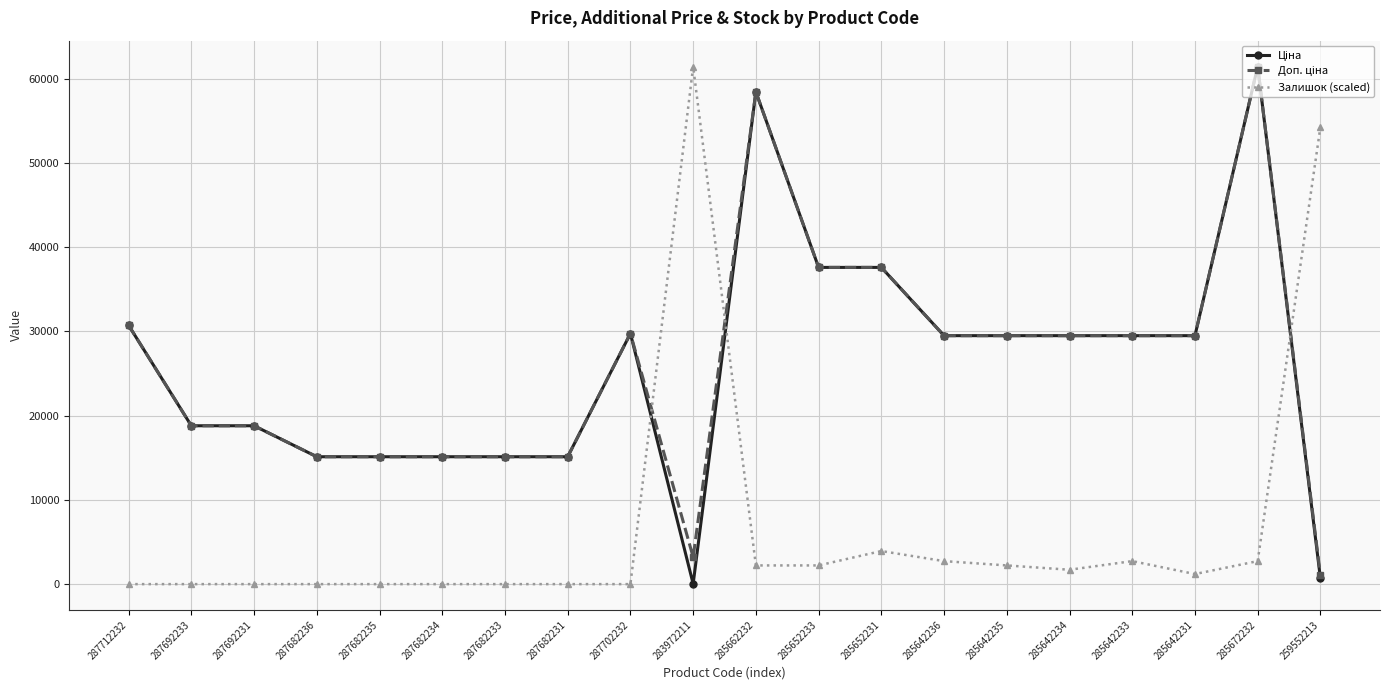

What is the maximum value shown in the chart?

61434.3